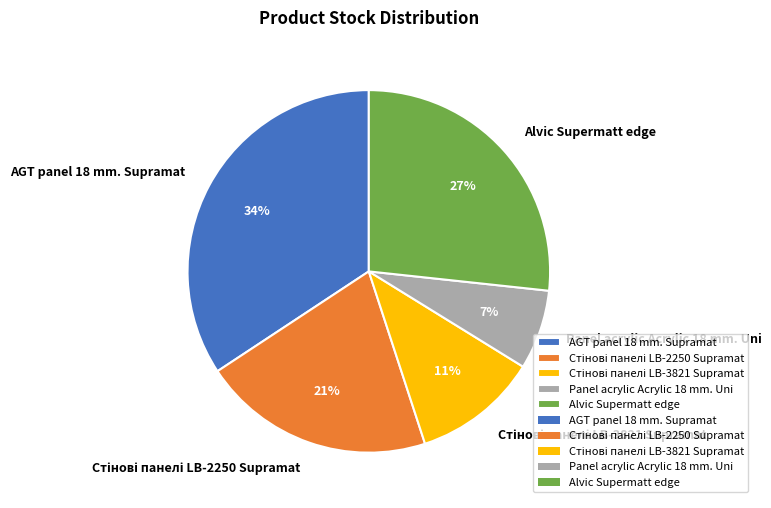

To the nearest percent, what is the average slice percentage?

20%